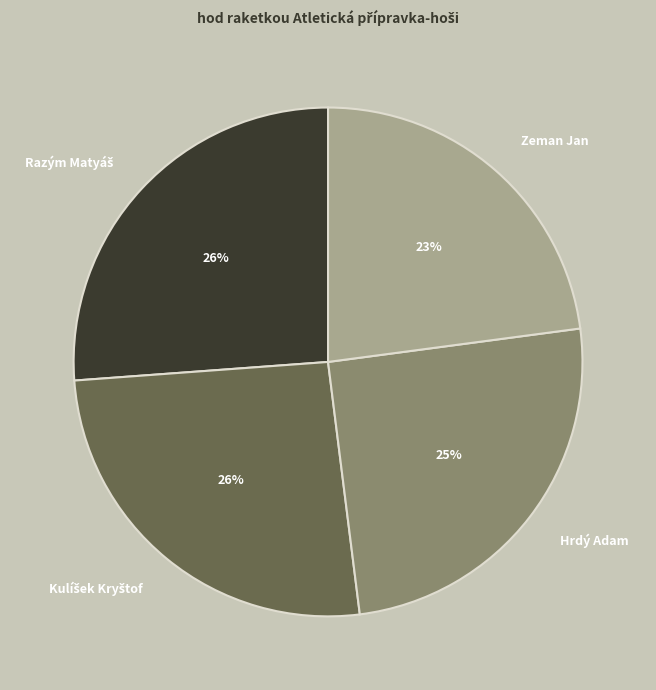

What percentage is the Hrdý Adam slice, to the nearest percent?

25%